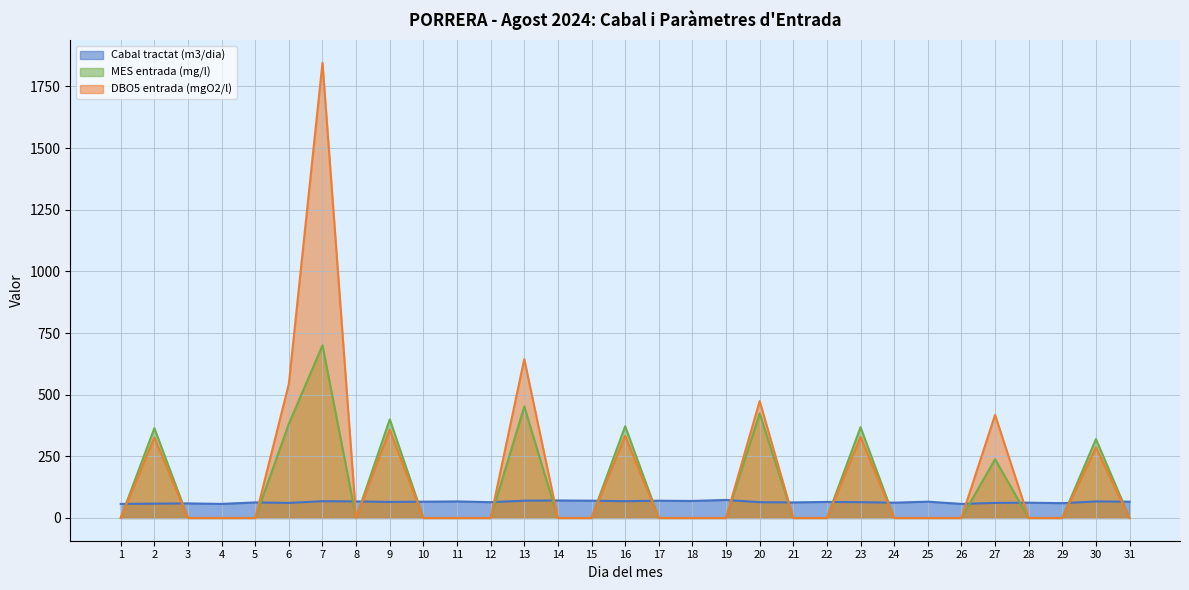

Which series has the largest total across all categories?

DBO5 entrada (mgO2/l)